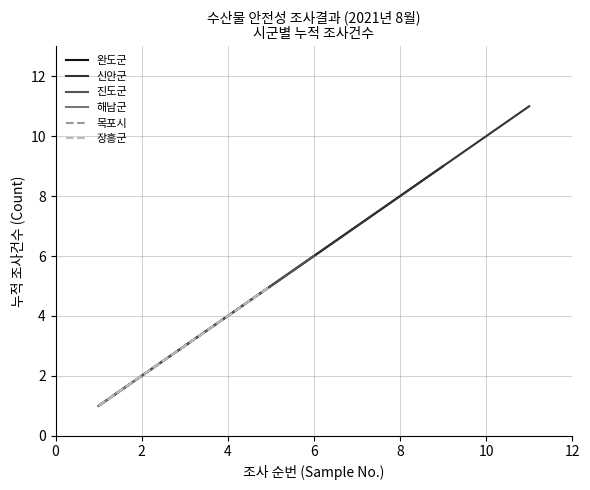

How many lines are shown in the chart?

6